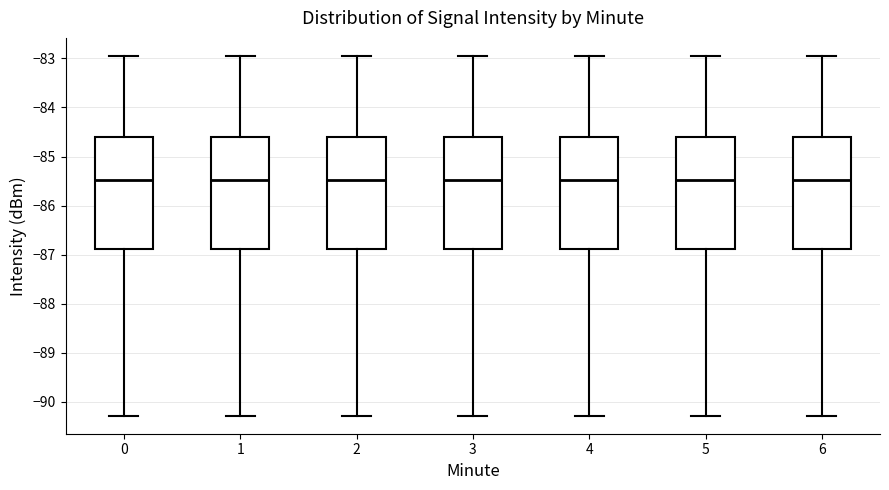

Reading left to right, transcribe this box plot: for each box, give where its median line is, the range the box spans, and where its two whiskers end, as read against the y-axis. The values are not printed on the chart, so give them approximately, as read against the axis.

0: median -85.5, box -86.9 to -84.6, whiskers -90.3 to -82.9
1: median -85.5, box -86.9 to -84.6, whiskers -90.3 to -82.9
2: median -85.5, box -86.9 to -84.6, whiskers -90.3 to -82.9
3: median -85.5, box -86.9 to -84.6, whiskers -90.3 to -82.9
4: median -85.5, box -86.9 to -84.6, whiskers -90.3 to -82.9
5: median -85.5, box -86.9 to -84.6, whiskers -90.3 to -82.9
6: median -85.5, box -86.9 to -84.6, whiskers -90.3 to -82.9